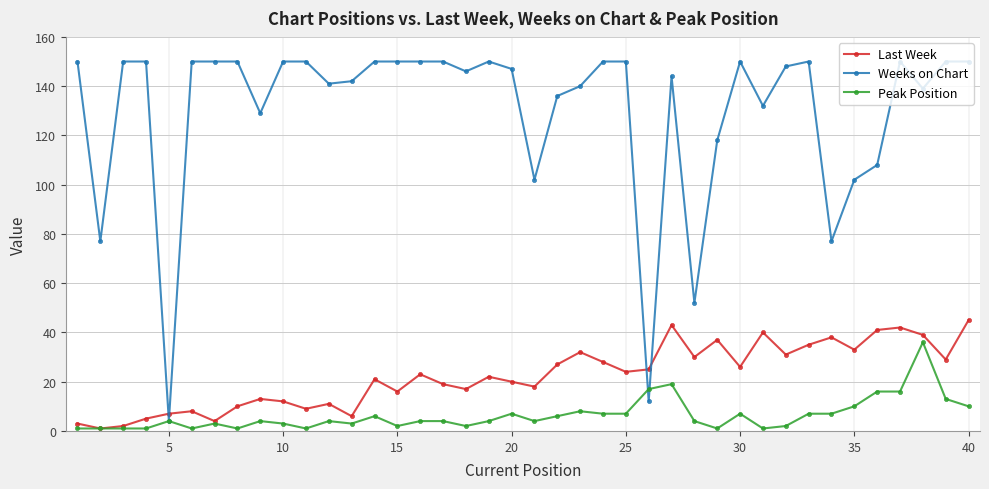

Rank the series by their maximum value, from highest to lowest.

Weeks on Chart, Last Week, Peak Position